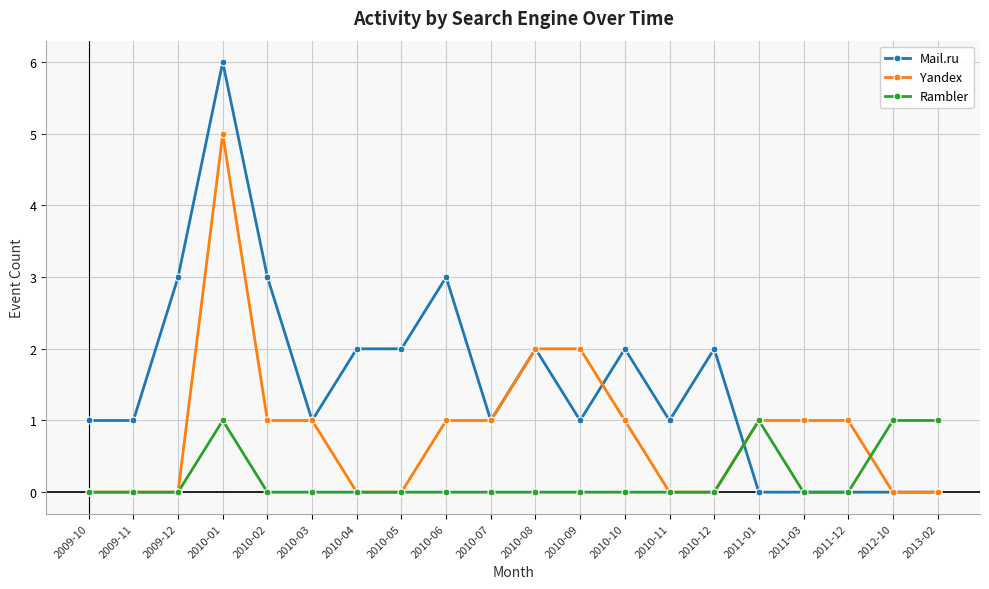

What is the maximum value shown in the chart?

6